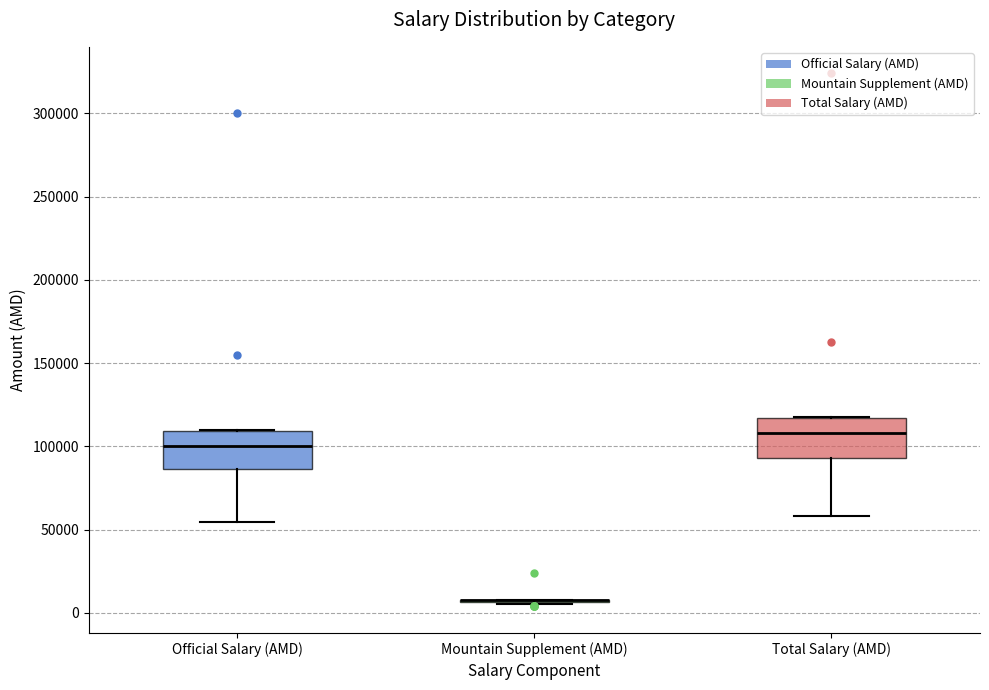

Reading left to right, read every box against the y-axis: the position of its median line, the range the box covers, and the ends of its whiskers. The values are not printed on the chart, so give them approximately, as read against the axis.

Official Salary (AMD): median 100000, box 85000 to 110000, whiskers 55000 to 110000
Mountain Supplement (AMD): box collapsed to a line at 10000, whiskers 5000 to 10000
Total Salary (AMD): median 110000, box 95000 to 115000, whiskers 60000 to 120000